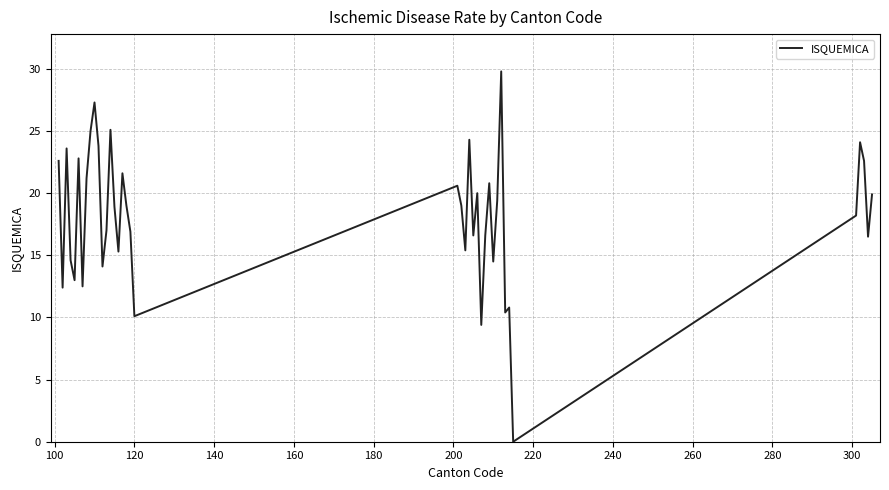

What is the difference between the maximum and minimum values?

29.8